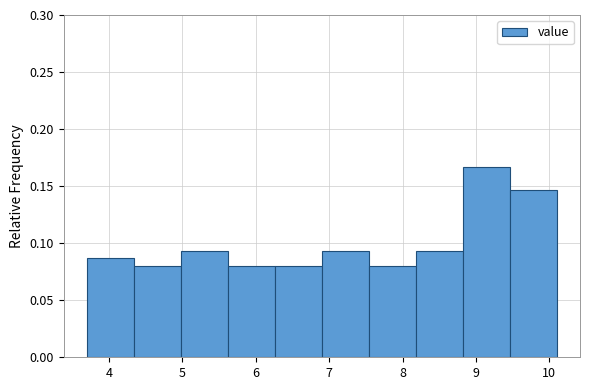

How tall is the bar that spans 5.62 to 6.26 on the x-axis? Neither the bar edges nor the heights are printed on the chart, so give them approximately, as read against the axes.

0.080